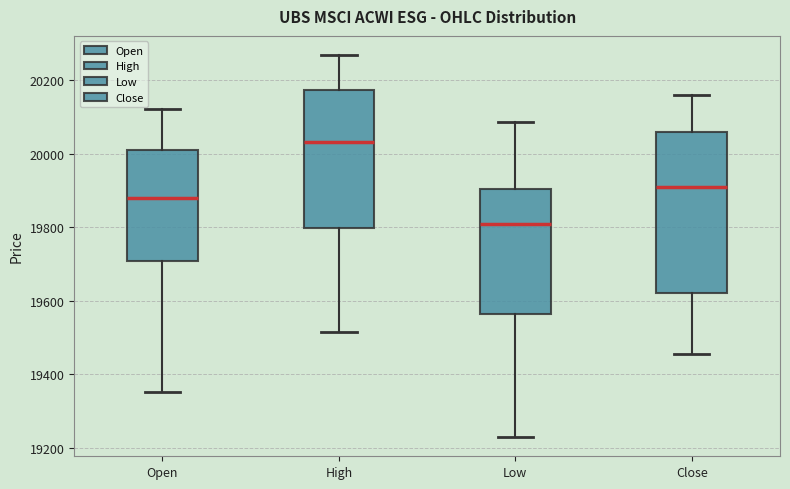

Which box is the tallest, from its lower edge to its upper edge?

Close